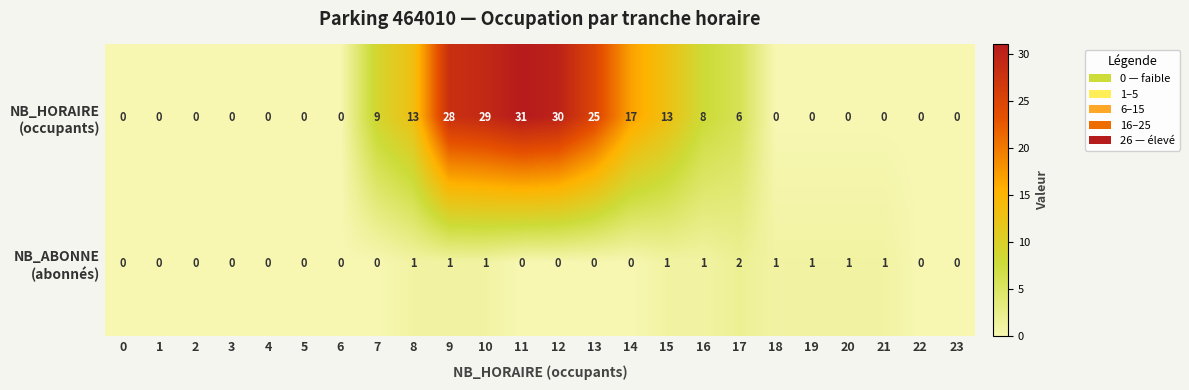

What is the total value across all series at 13?

25